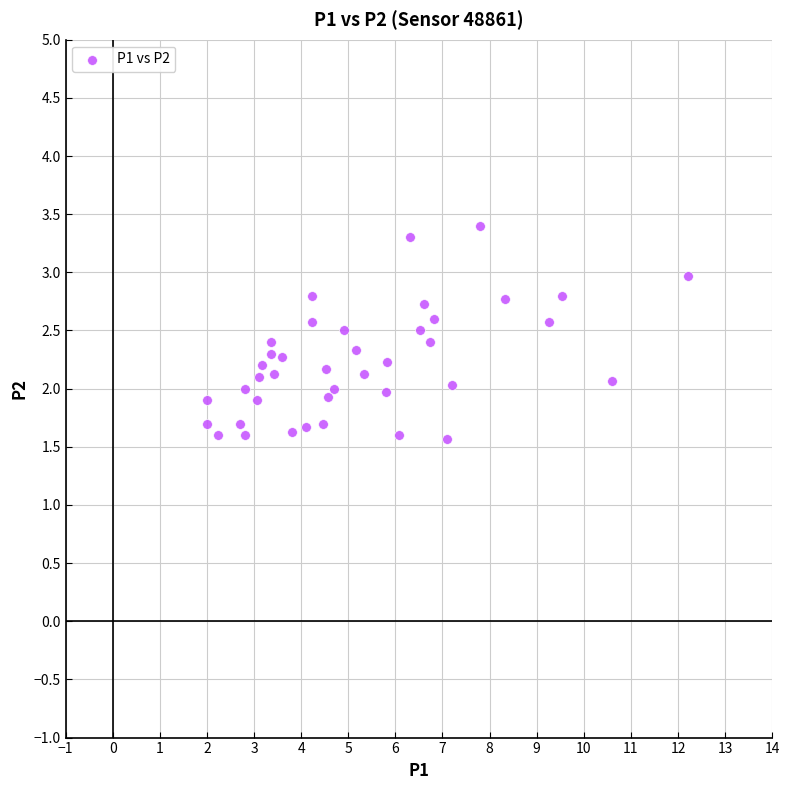

What is the range of X values (max minus min)?

10.2